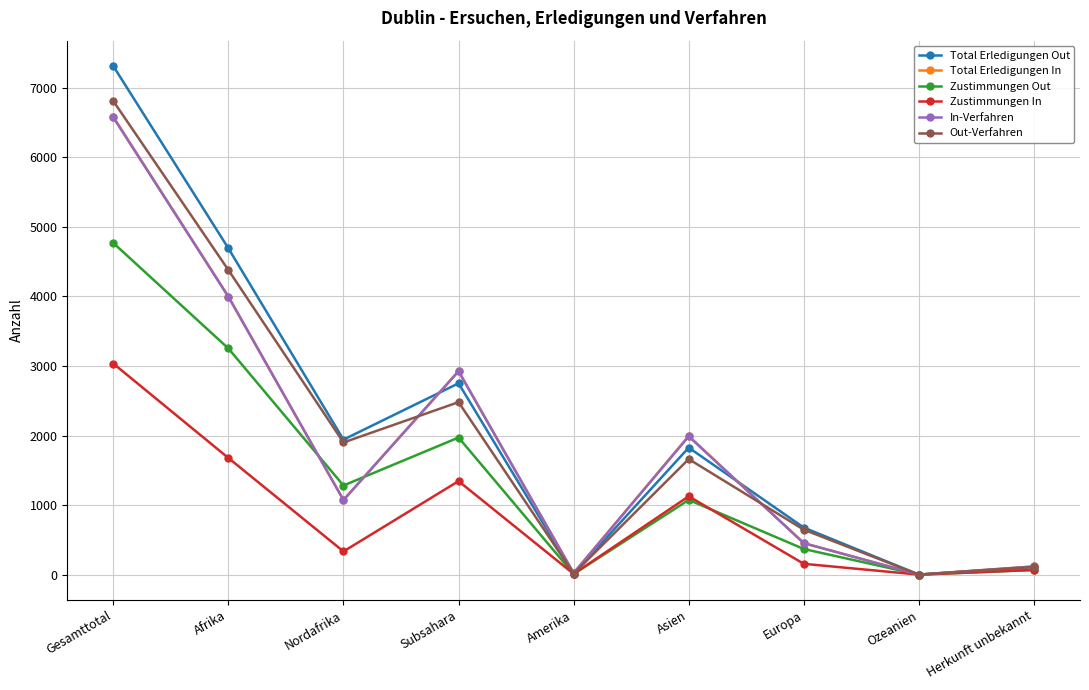

How many lines are shown in the chart?

6